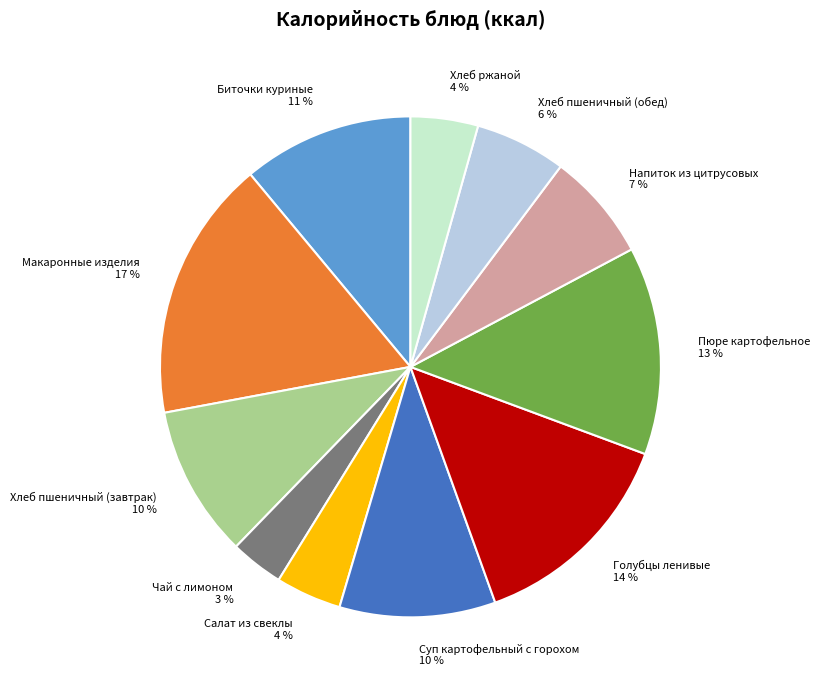

Count the number of slices in the pie.

11